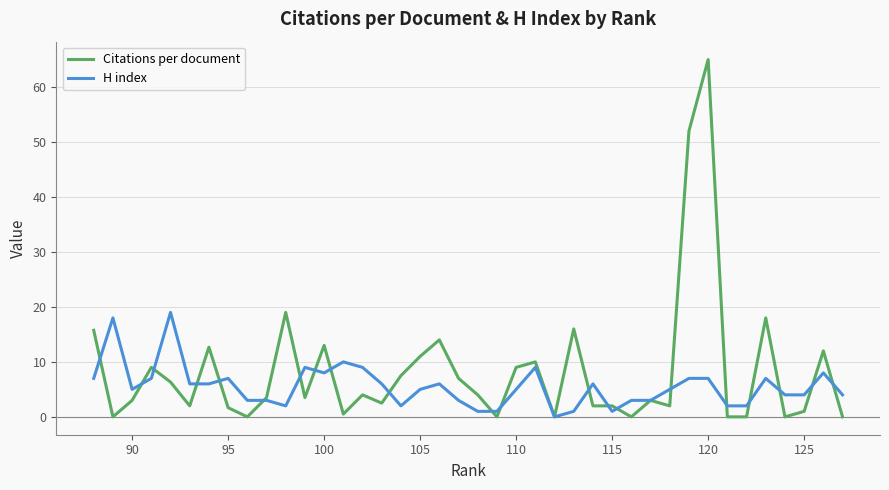

The value of H index at 23 is 3.6. True or false?

False